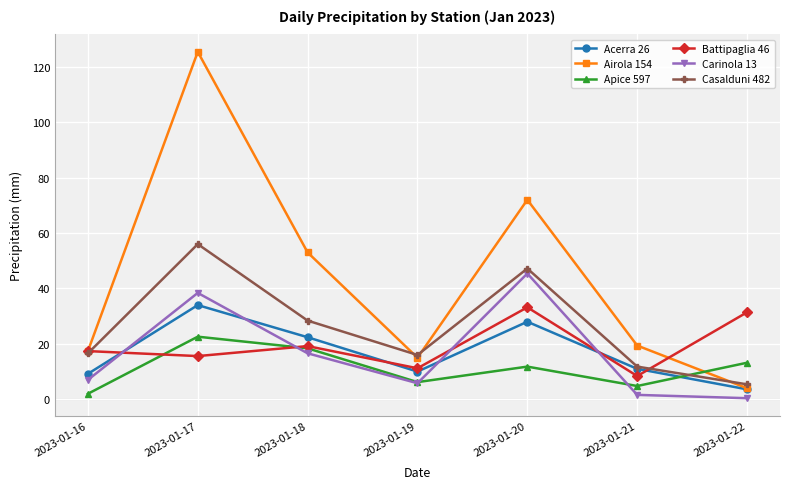

What is the maximum value for Airola 154?

125.4